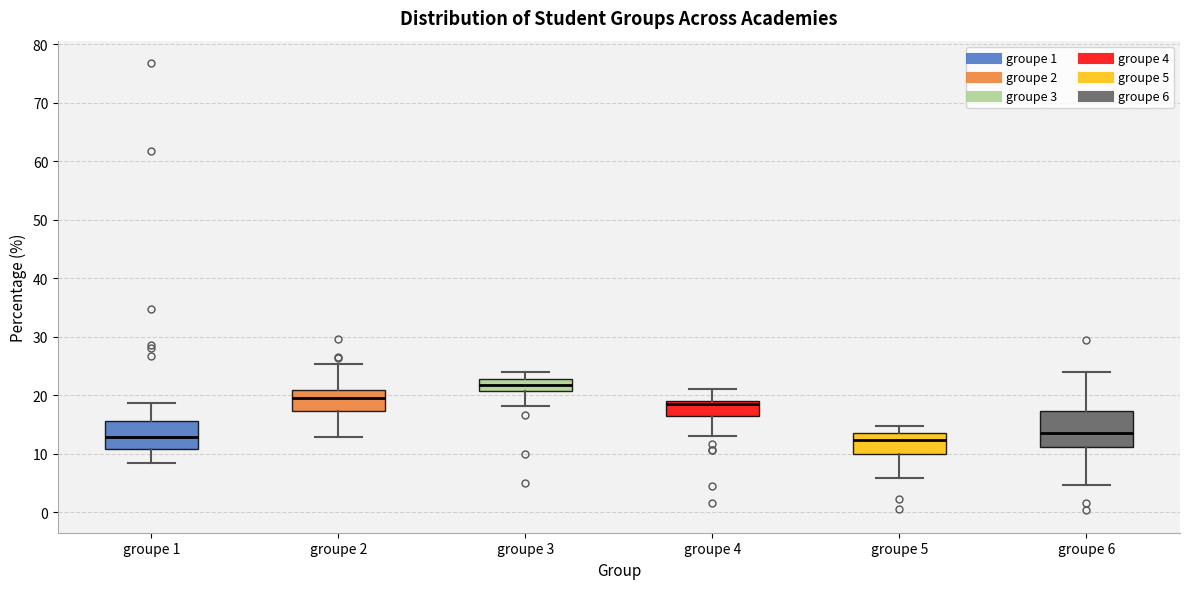

Reading left to right, read every box against the y-axis: the position of its median line, the range the box covers, and the ends of its whiskers. The values are not printed on the chart, so give them approximately, as read against the axis.

groupe 1: median 13, box 11 to 16, whiskers 8 to 19
groupe 2: median 20, box 17 to 21, whiskers 13 to 25
groupe 3: median 22, box 21 to 23, whiskers 18 to 24
groupe 4: median 19 (just below the box's upper edge), box 16 to 19, whiskers 13 to 21
groupe 5: median 12, box 10 to 14, whiskers 6 to 15
groupe 6: median 14, box 11 to 17, whiskers 5 to 24